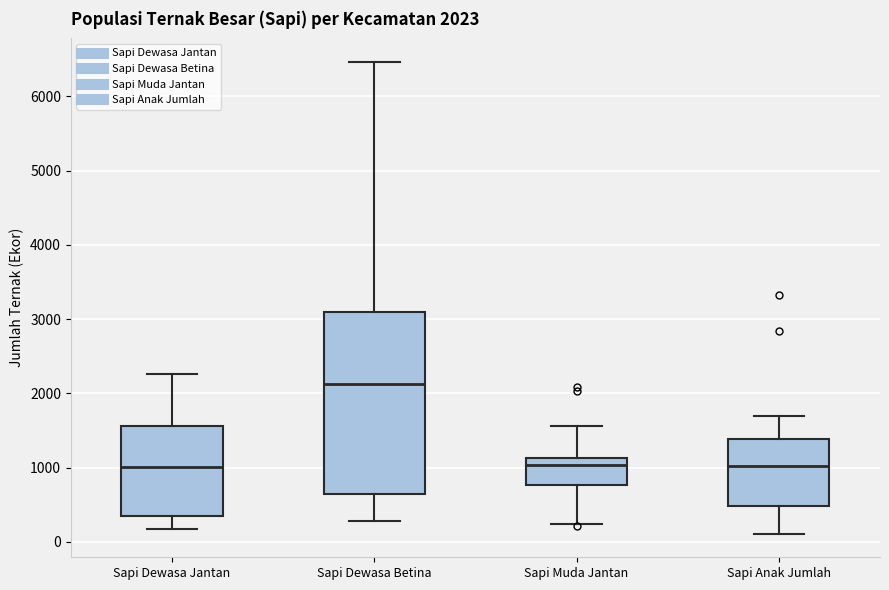

Which box is the tallest, from its lower edge to its upper edge?

Sapi Dewasa Betina